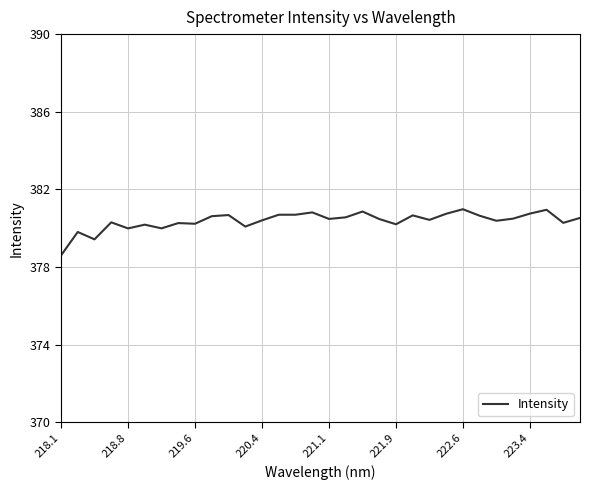

What is the greatest value displayed?

381.0